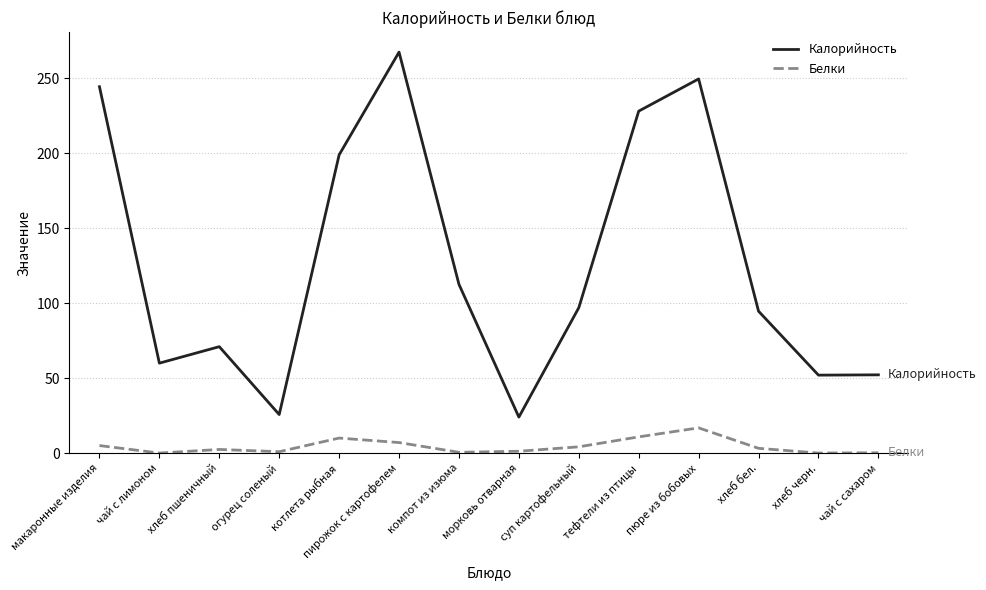

True or false: Белки and Калорийность cross at least once.

False